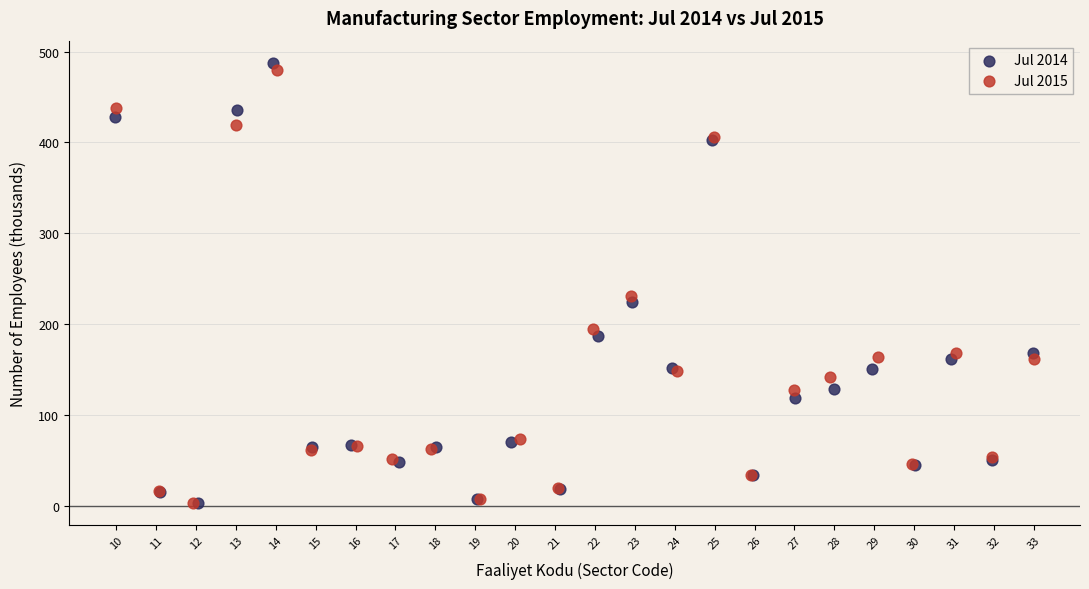

Which series has the largest Y range (max minus min)?

Jul 2014